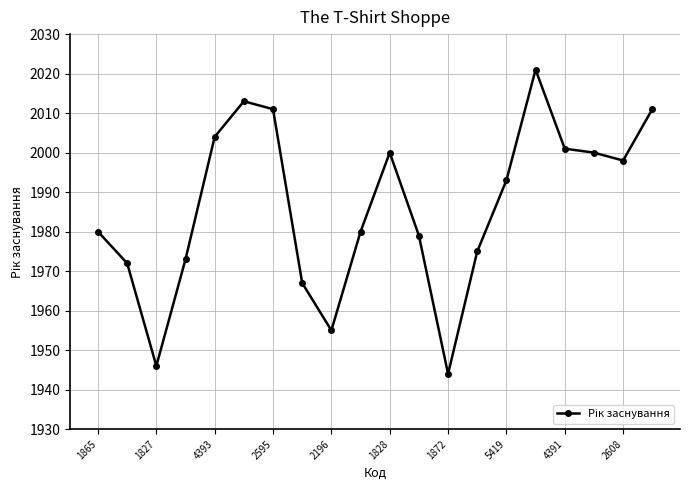

What is the value of the 20th point from the left?

2011